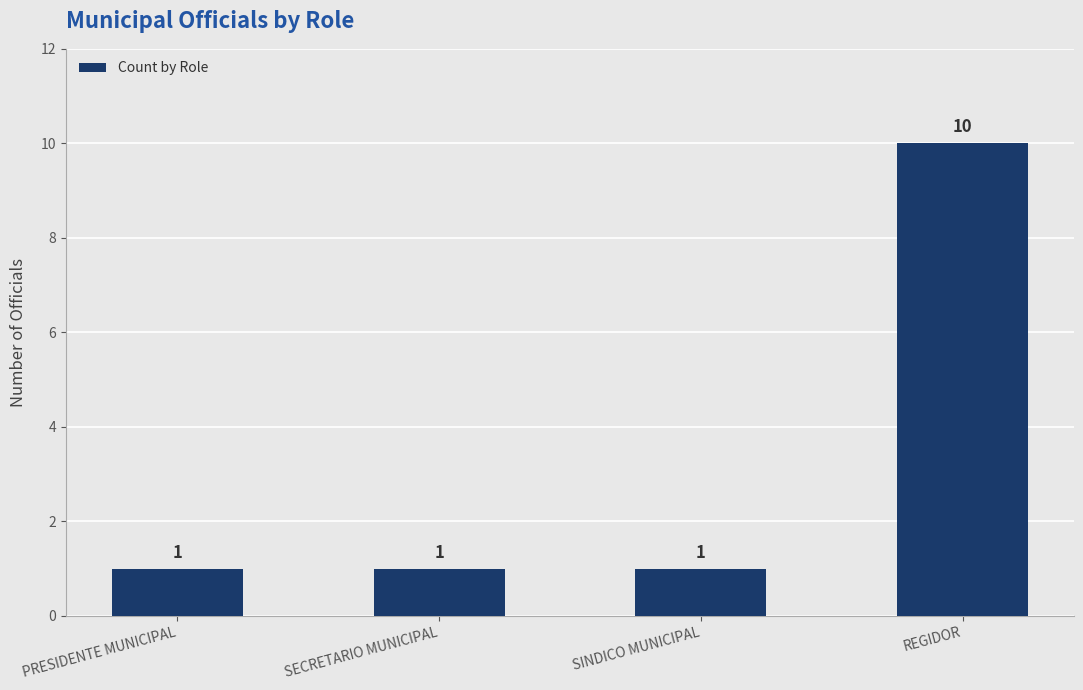

Which label corresponds to the largest value in the chart?

REGIDOR